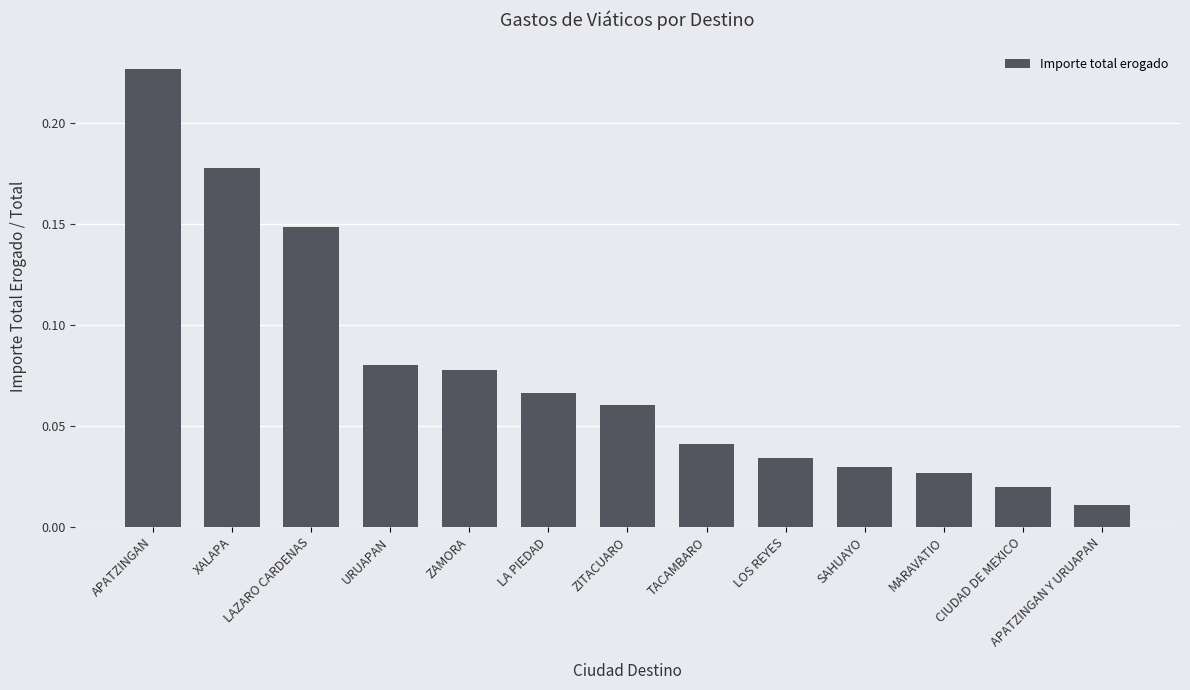

Which label corresponds to the smallest value in the chart?

APATZINGAN Y URUAPAN